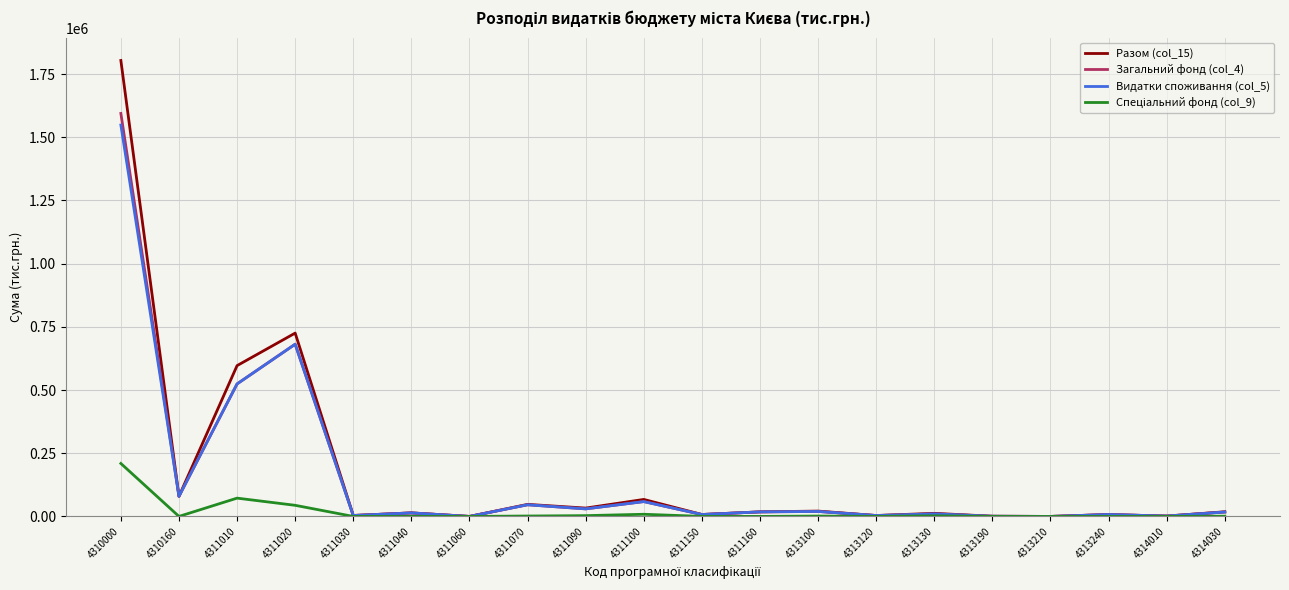

At which category does the chart reach its peak across all series?

4310000